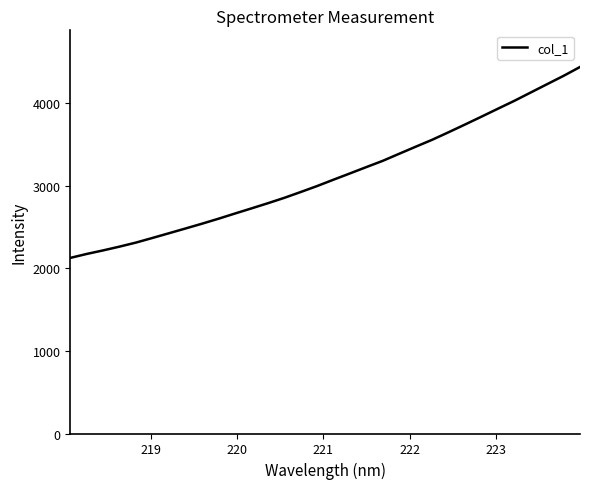

What is the minimum value shown in the chart?

2125.8